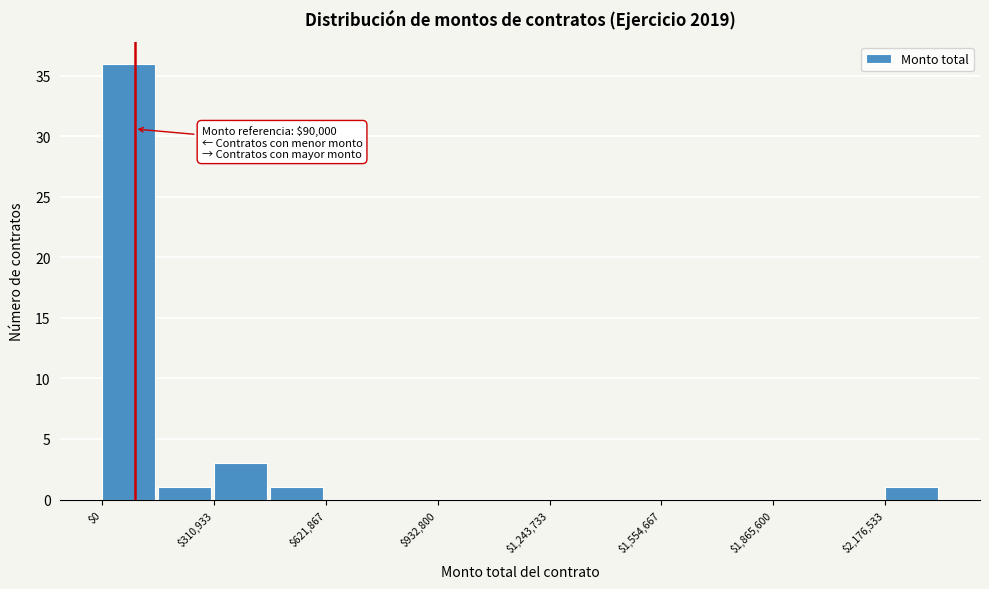

Around what value on the x-axis is the tallest bar? Give the approximate position of its centre, as read against the axis.

50000